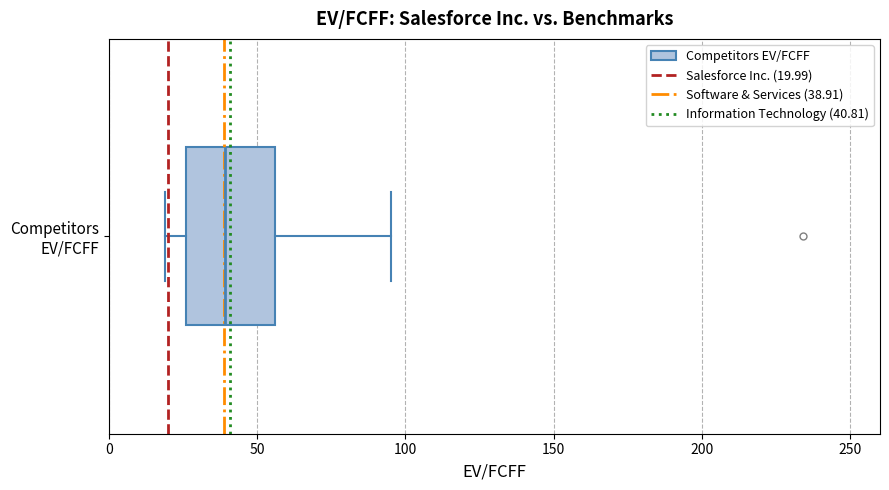

Where does the left whisker of the box for Competitors EV/FCFF end on the x-axis? The values are not printed on the chart, so give them approximately, as read against the axis.

20